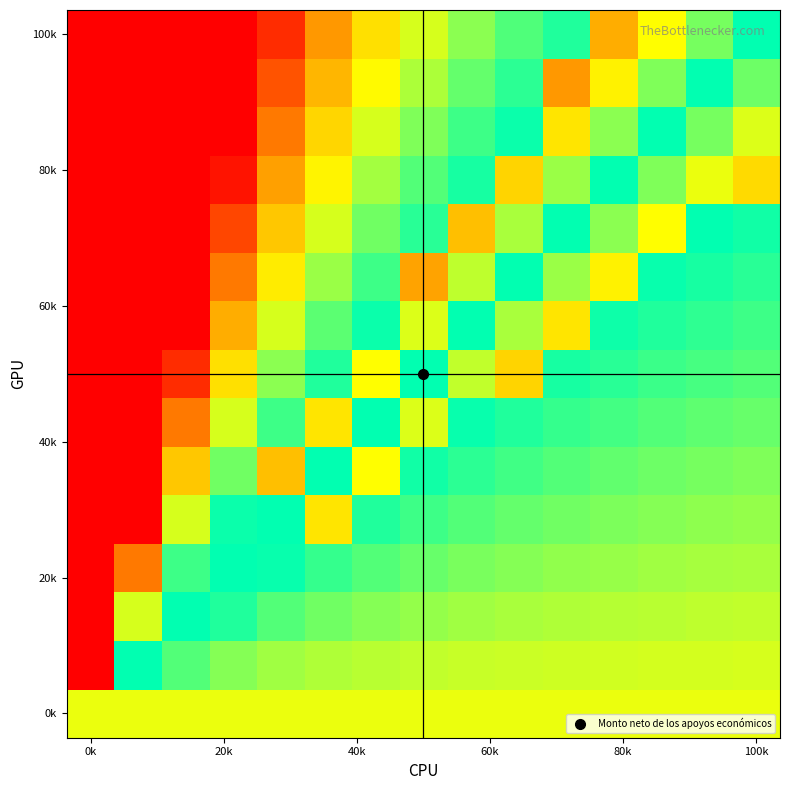

How many categories are shown in the chart?

15